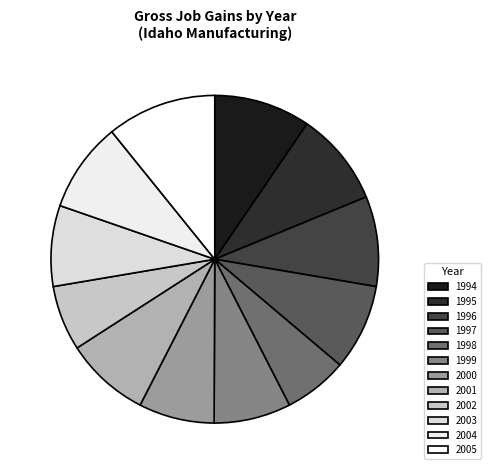

What is the largest slice in the pie chart?

2005